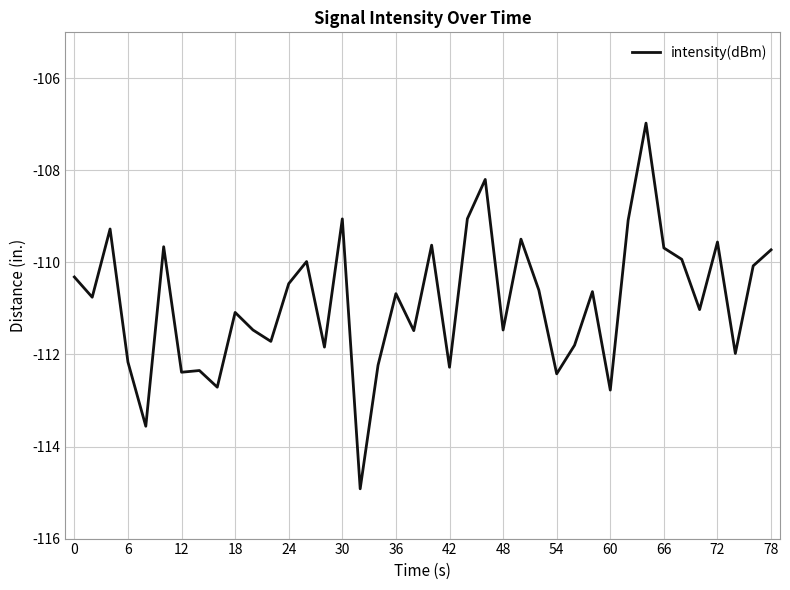

What is the greatest value displayed?

-107.0